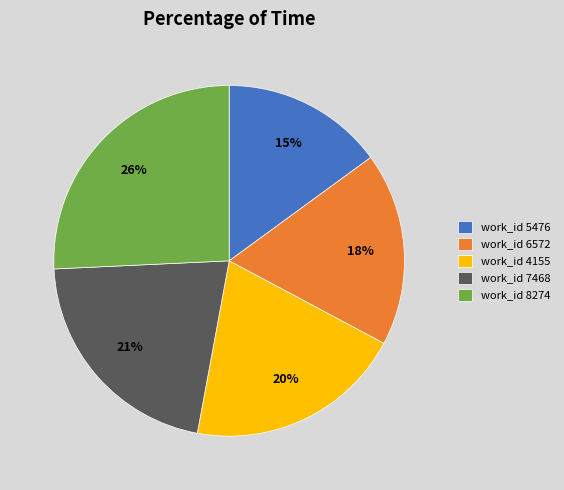

Combined, do work_id 5476 and work_id 8274 account for over 50%?

No